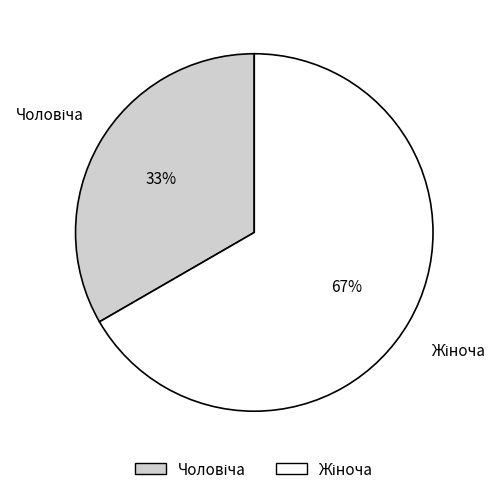

To the nearest percent, what is the average slice percentage?

50%